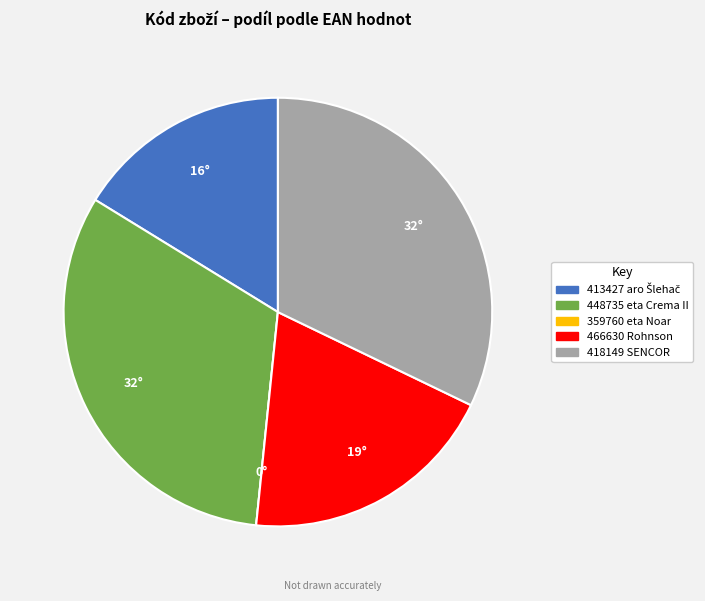

The 466630 Rohnson slice represents 19% of the pie. True or false?

True